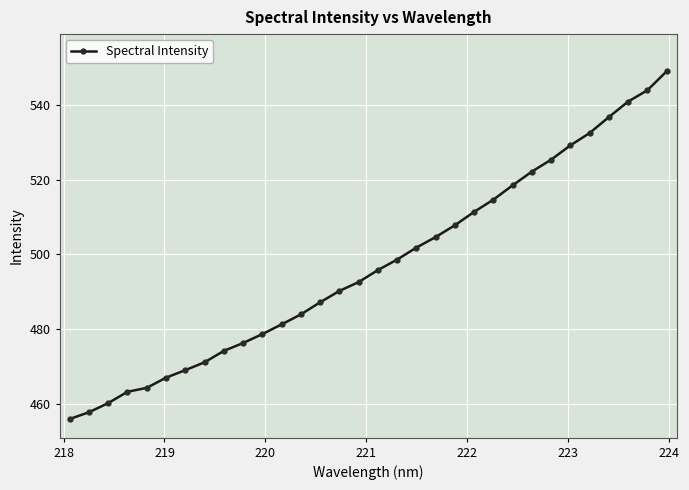

What is the value of the 17th point from the left?

495.8